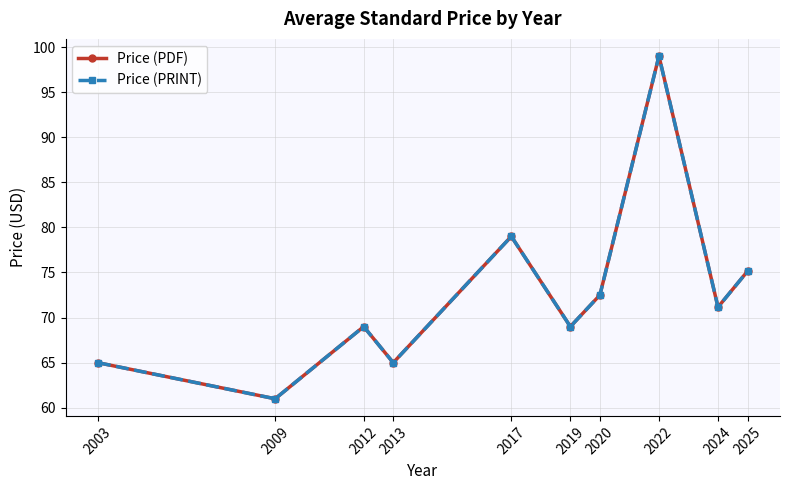

Is it true that Price (PRINT) equals 79.0 at 2017?

True